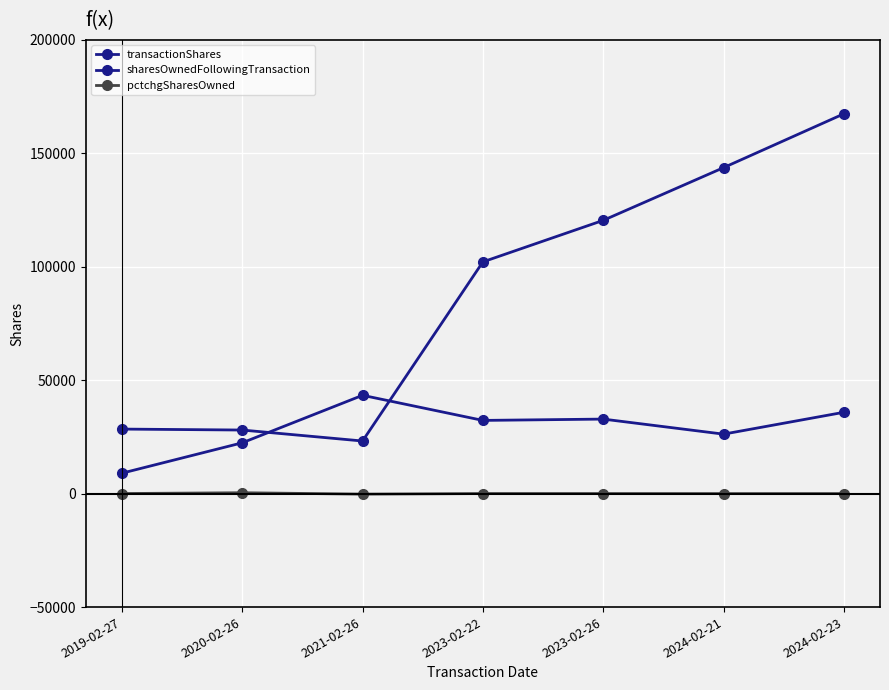

How many lines are shown in the chart?

3